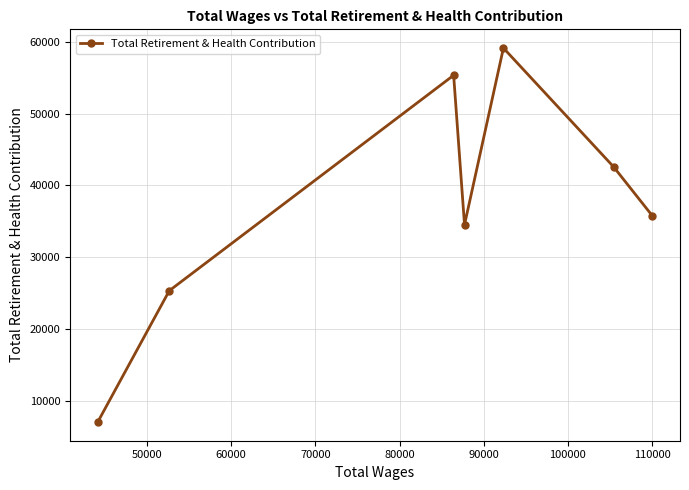

What is the smallest value displayed?

7074